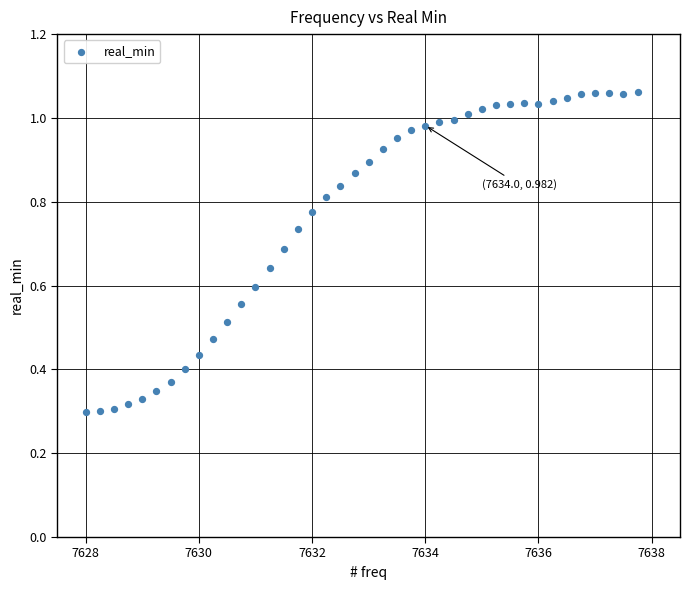

What is the range of X values (max minus min)?

9.8